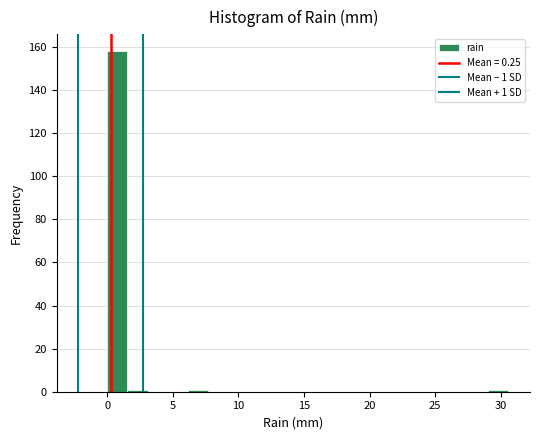

Around what value on the x-axis is the tallest bar? Give the approximate position of its centre, as read against the axis.

1.0